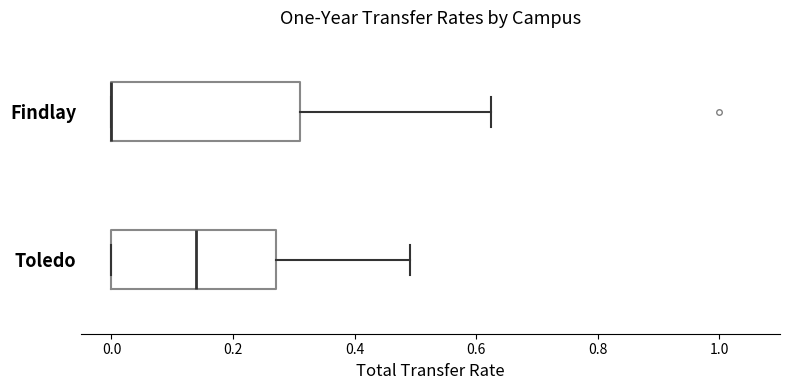

Reading bottom to top, read every box against the x-axis: the position of its median line, the range the box covers, and the ends of its whiskers. The values are not printed on the chart, so give them approximately, as read against the axis.

Toledo: median 0.14, box 0.00 to 0.26, whiskers 0.00 to 0.50
Findlay: median 0.00 (drawn on the box's left edge), box 0.00 to 0.32, whiskers 0.00 to 0.62